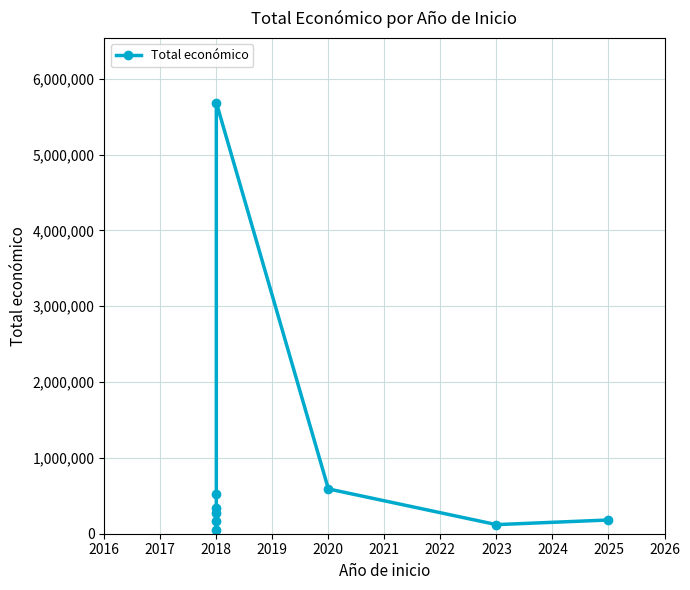

Reading left to right, extract all data points from this chart.

50929	165000	271552	344243	523022	5685677	590909	120000	181152